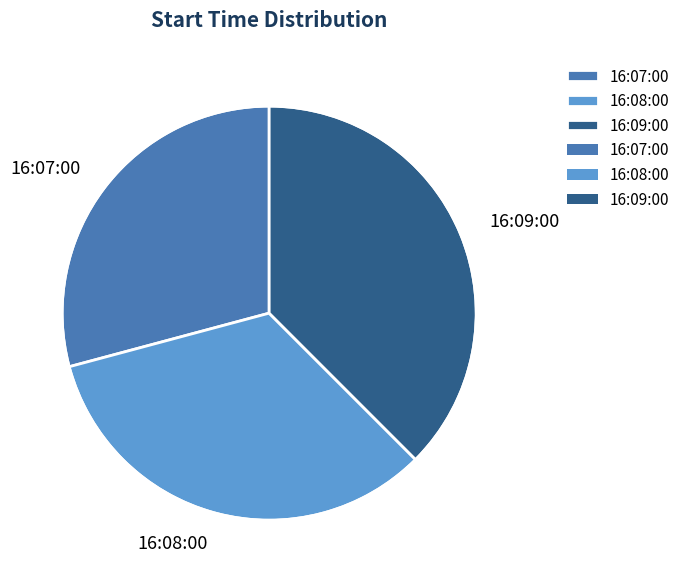

Which category has the biggest portion of the pie?

16:09:00